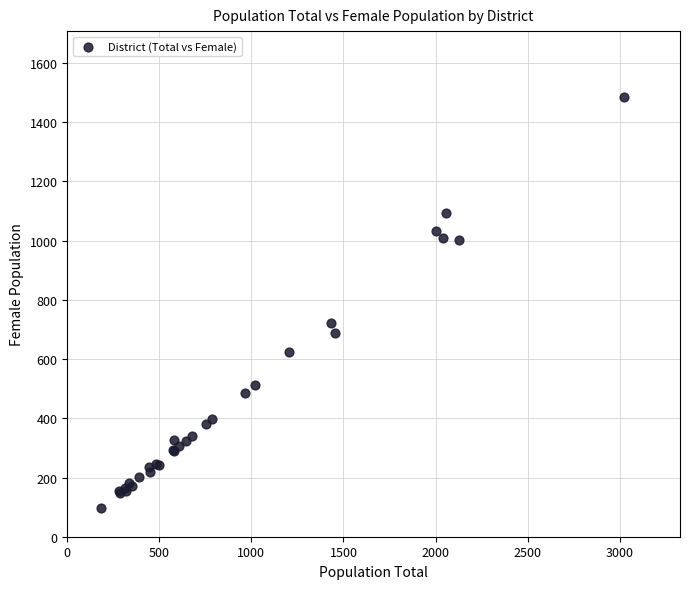

What Y value in the scatter plot is closest to 791?

722